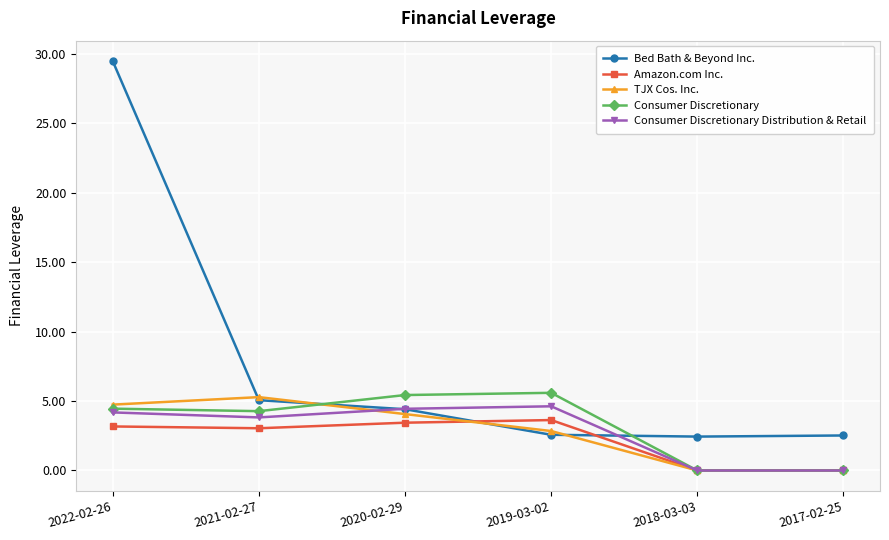

At which category is the sum across all series the highest?

2022-02-26